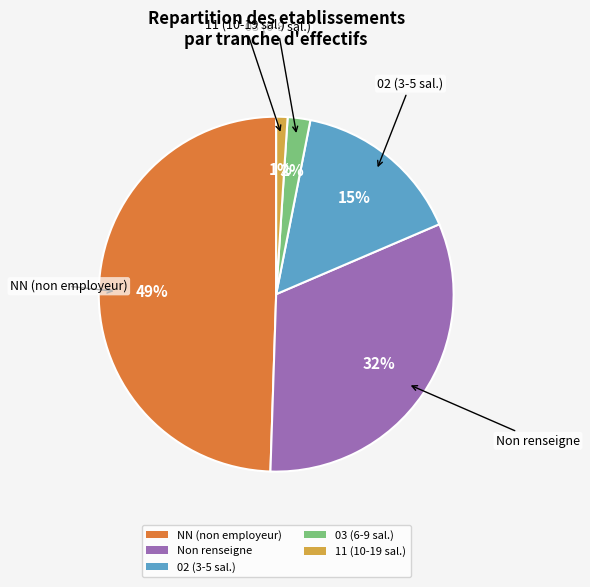

Does any single category account for the majority?

No